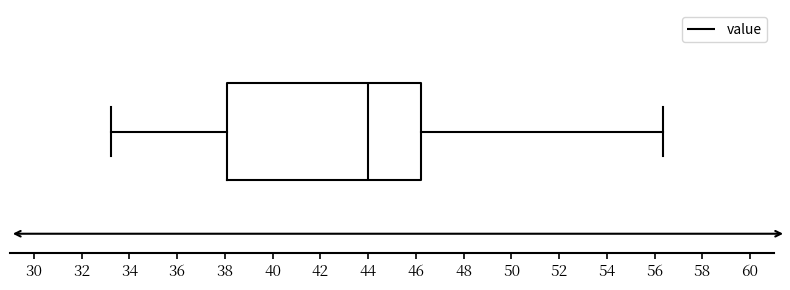

Where does the left whisker of the box end on the x-axis? The values are not printed on the chart, so give them approximately, as read against the axis.

33.2